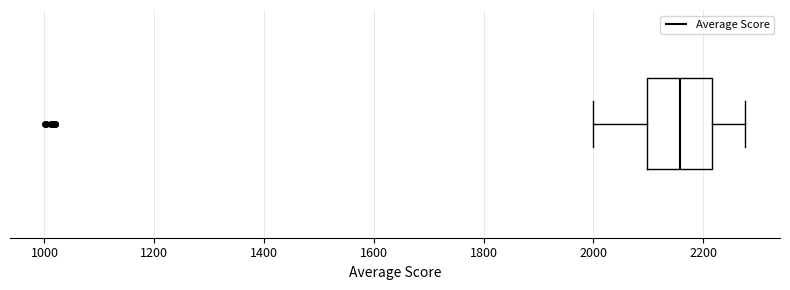

Read this box plot against the x-axis: the position of the median line, the range covered by the box, and the ends of both whiskers. The values are not printed on the chart, so give them approximately, as read against the axis.

median 2160, box 2100 to 2220, whiskers 2000 to 2280